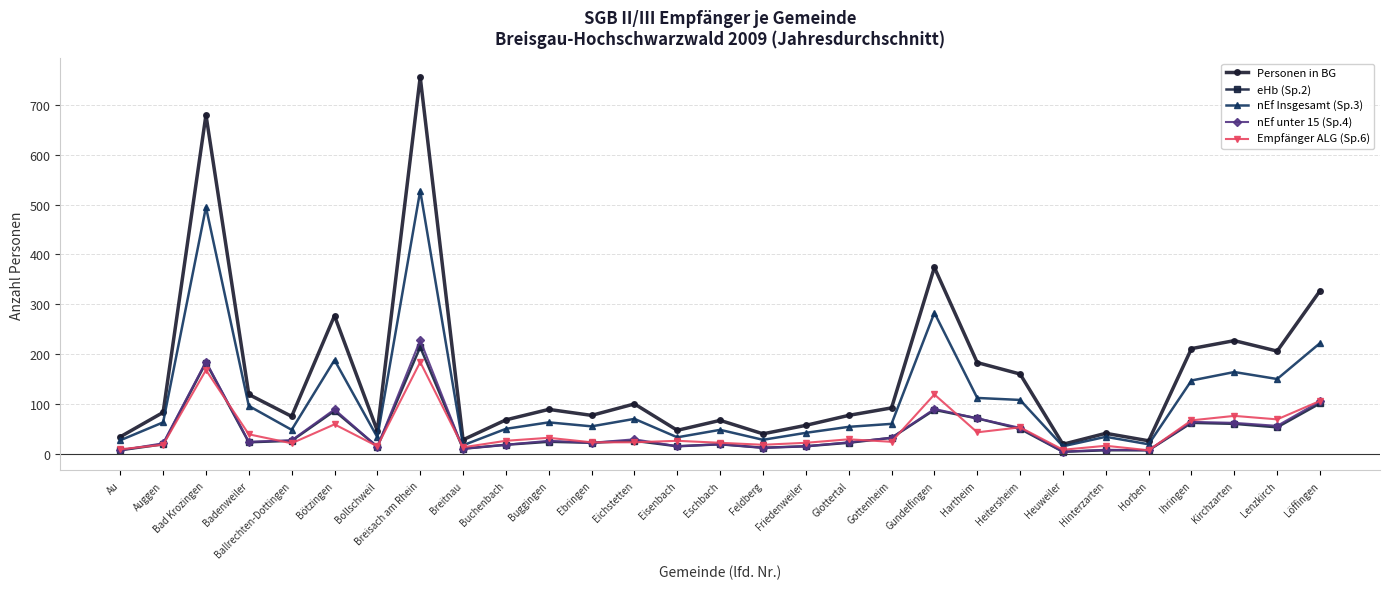

What is the label of the 16th point from the left?

Feldberg